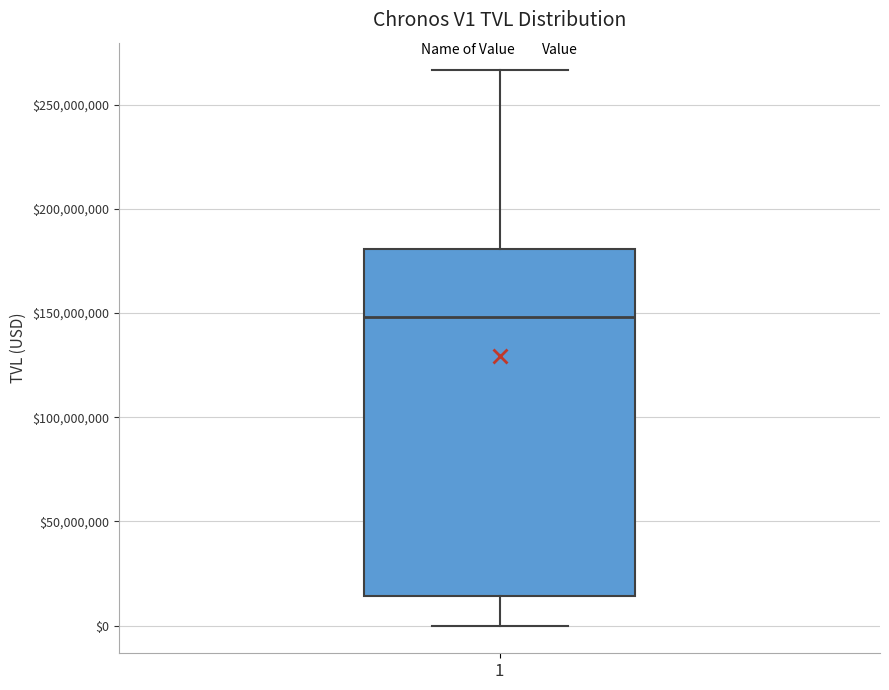

Where is the lower edge of the box at x = 1 on the y-axis? The values are not printed on the chart, so give them approximately, as read against the axis.

15000000